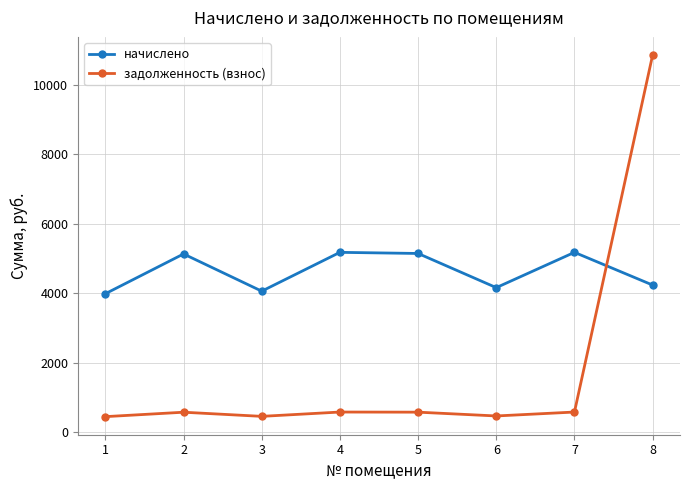

What is the total value across all series at 5?

5709.7